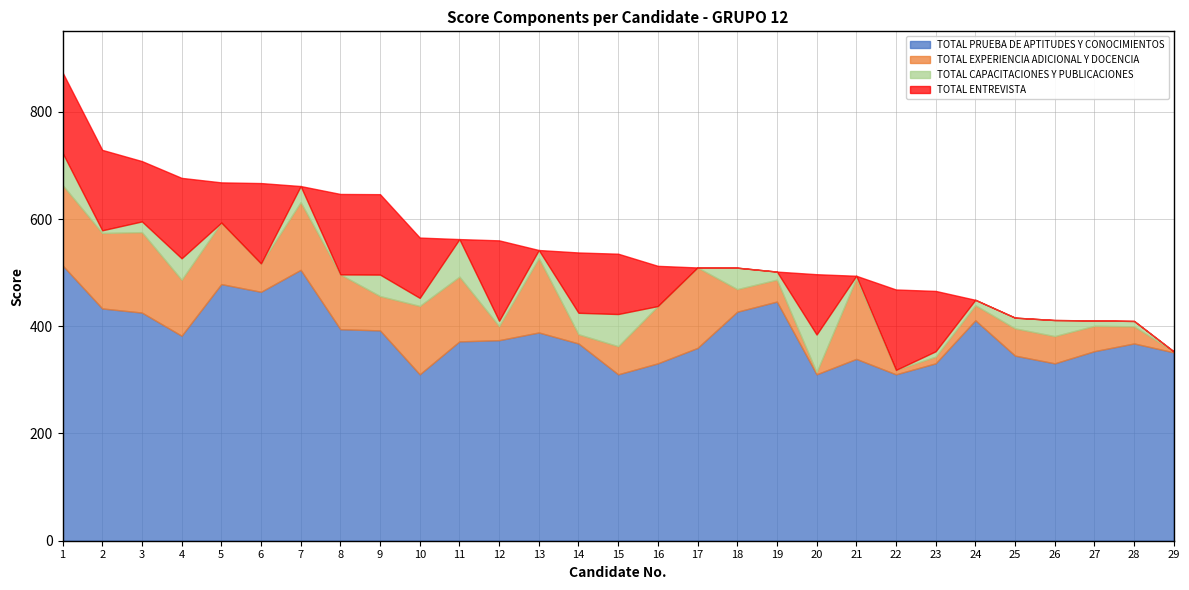

What is the total value across all series at 3?

708.0